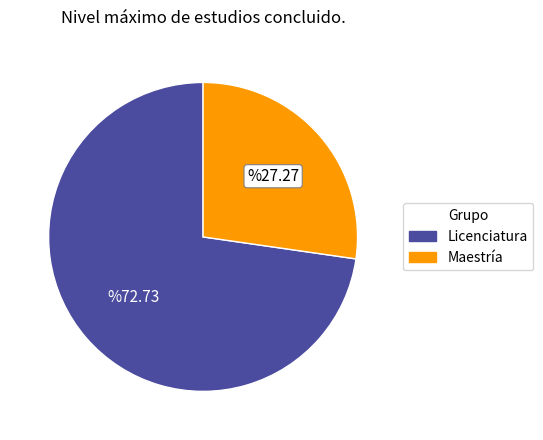

Is there any slice that represents more than half of the pie?

Yes